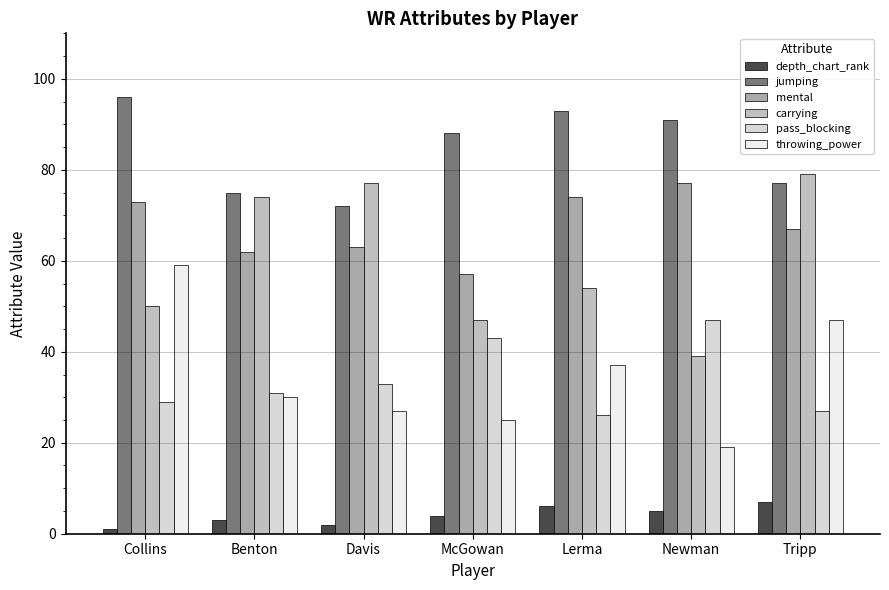

How many bars are there in total?

42